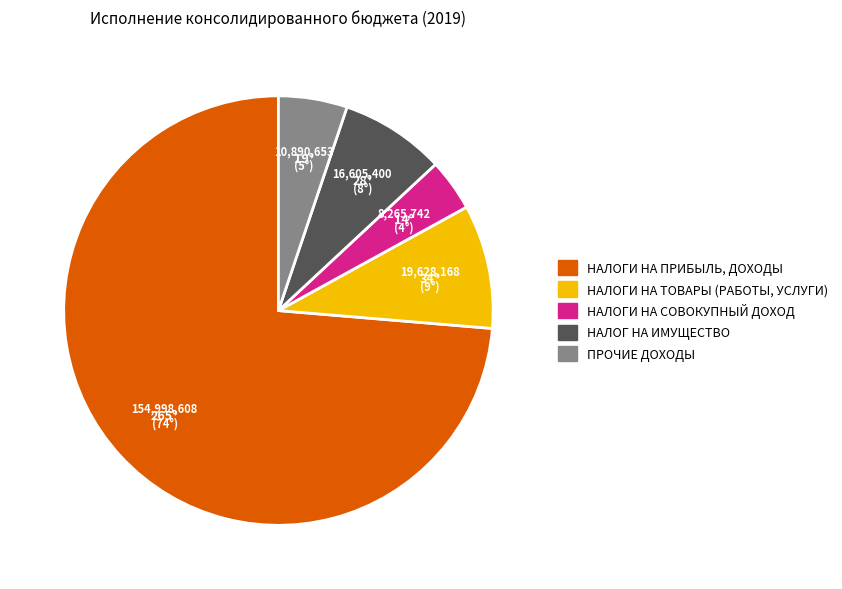

Between НАЛОГИ НА ТОВАРЫ (РАБОТЫ, УСЛУГИ) and НАЛОГИ НА ПРИБЫЛЬ, ДОХОДЫ, which is larger?

НАЛОГИ НА ПРИБЫЛЬ, ДОХОДЫ